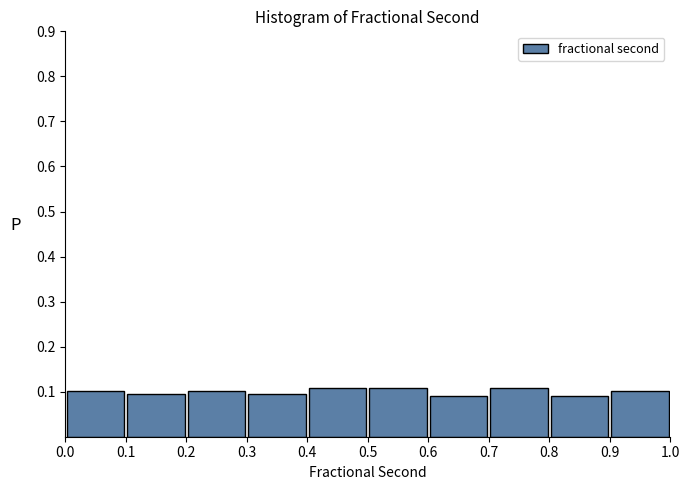

Reading left to right, transcribe this chart: for each bar, give the range it covers on the x-axis and its height. The values are not printed on the chart, so give them approximately, as read against the axis.

0.0 to 0.1: 0.10
0.1 to 0.2: 0.10
0.2 to 0.3: 0.10
0.3 to 0.4: 0.10
0.4 to 0.5: 0.11
0.5 to 0.6: 0.11
0.6 to 0.7: 0.09
0.7 to 0.8: 0.11
0.8 to 0.9: 0.09
0.9 to 1.0: 0.10